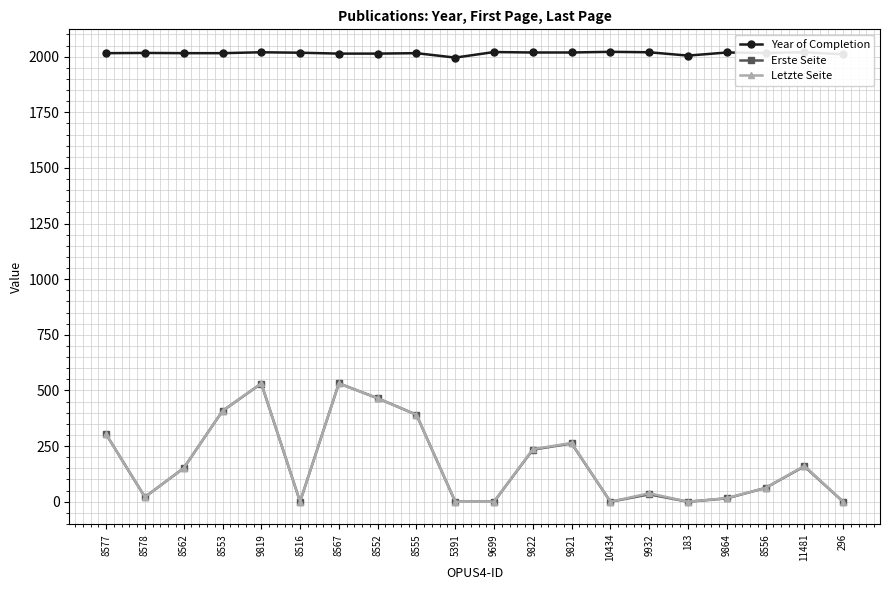

What is the spread (max minus min) of values at 9699?

2021